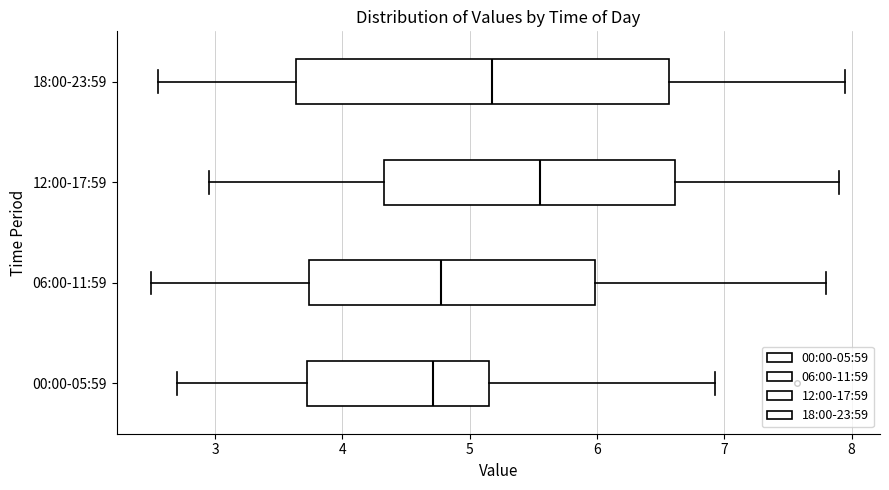

Comparing the boxes themselves (not the whiskers), which one is the widest?

18:00-23:59